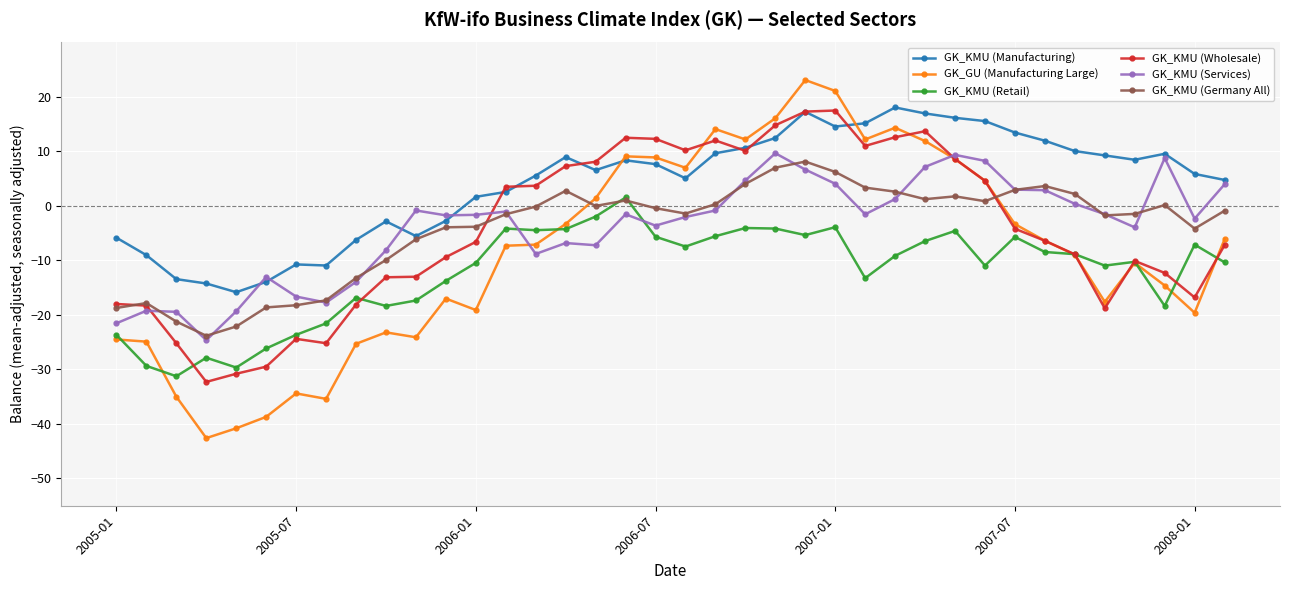

Which series has the largest total across all categories?

GK_KMU (Manufacturing)